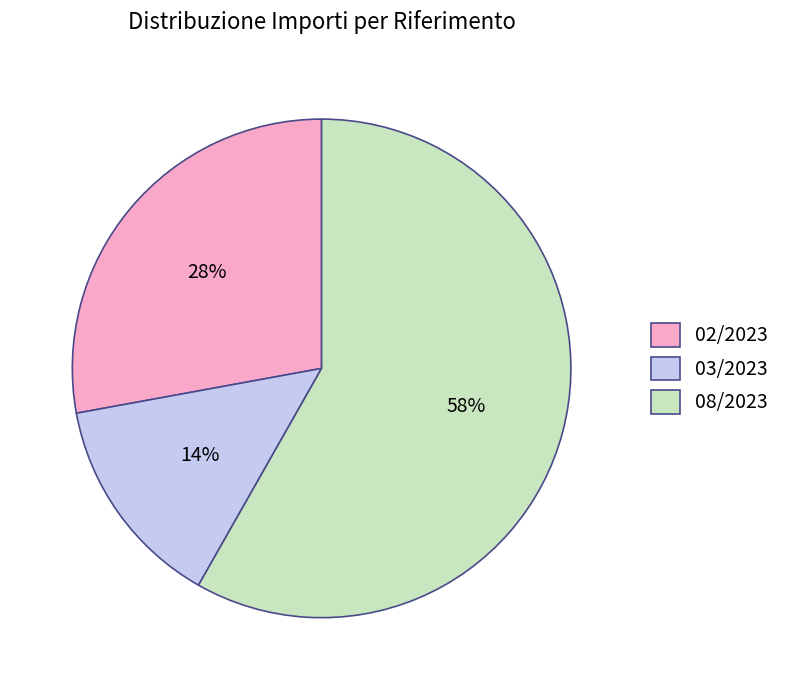

To the nearest percent, what is the difference between the largest and smallest slice percentages?

44%